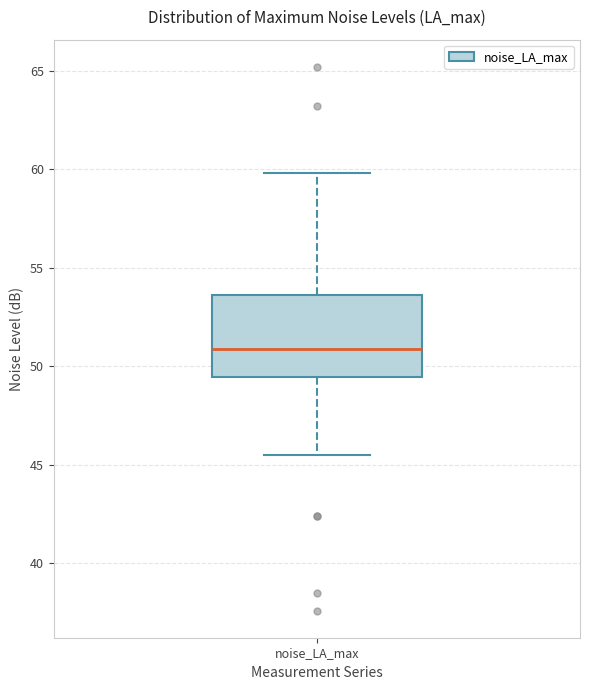

Transcribe this box plot: give where the median line is, the range the box spans, and where the two whiskers end, as read against the y-axis. The values are not printed on the chart, so give them approximately, as read against the axis.

median 51.0, box 49.5 to 53.5, whiskers 45.5 to 60.0